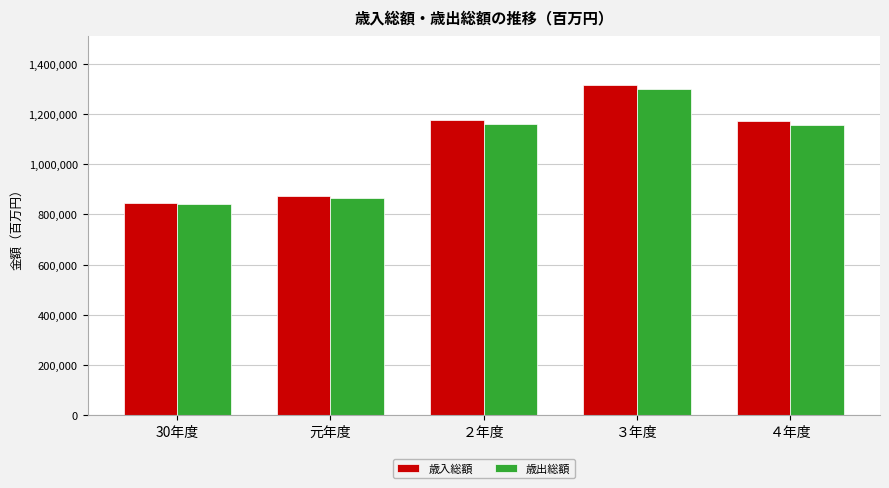

Which series changed the most between 元年度 and ４年度?

歳入総額